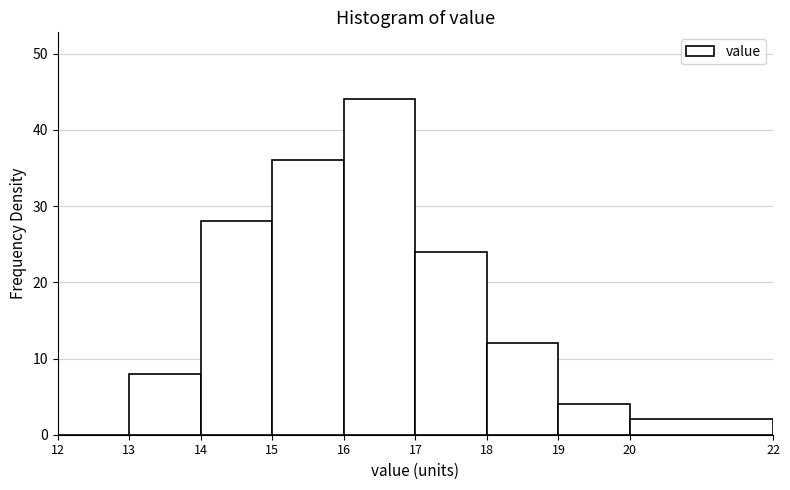

What is the height of the bar covering 15 to 16 on the x-axis? The values are not printed on the chart, so give them approximately, as read against the axis.

36